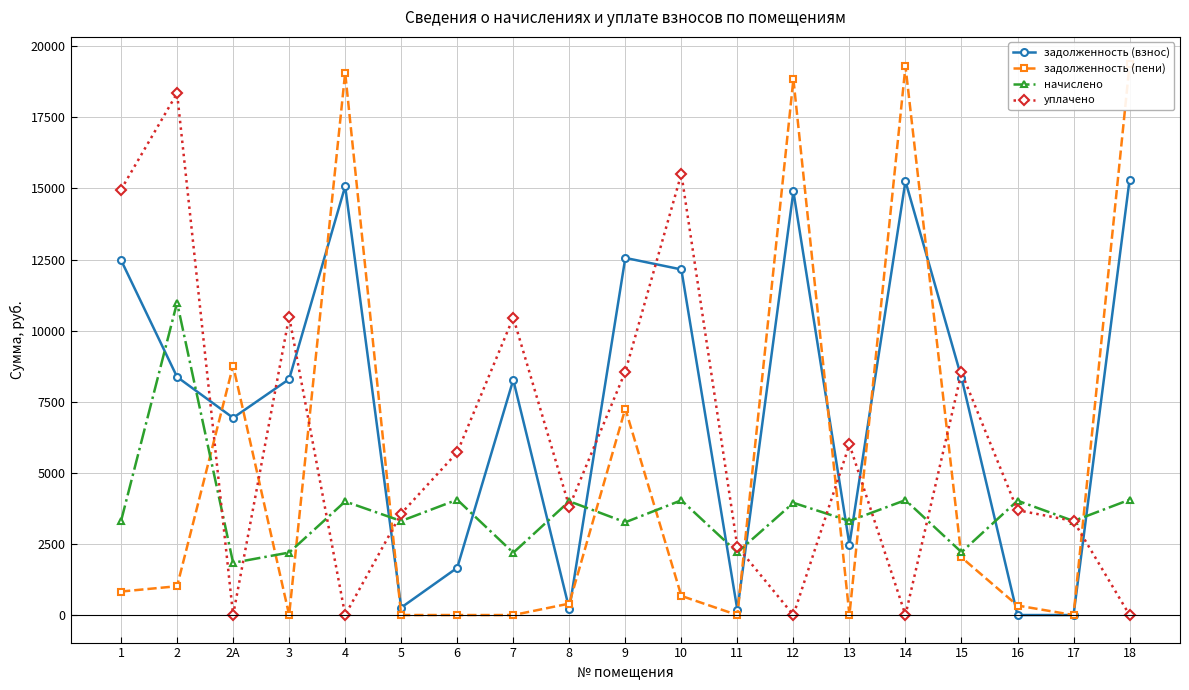

What is the value of the задолженность (взнос) point at the 8th from the left?

8269.0